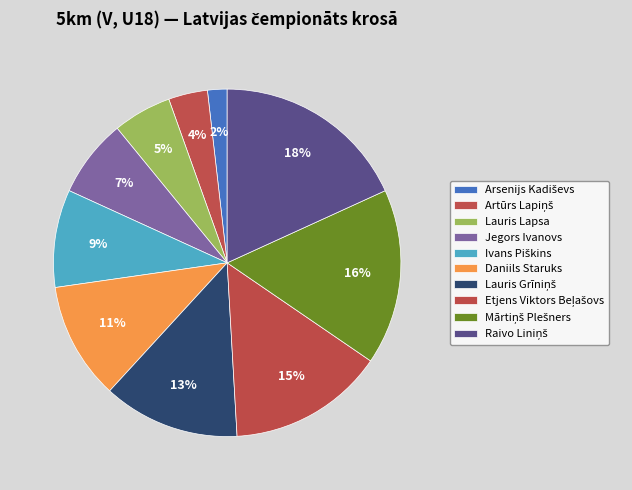

How many segments does this pie chart have?

10